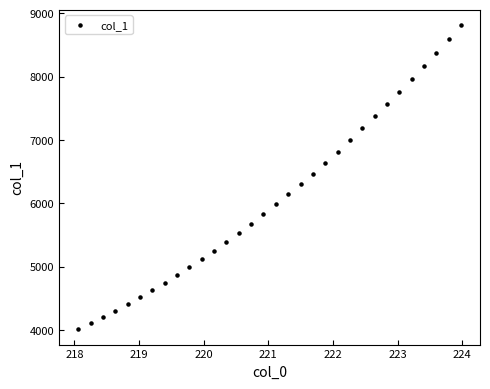

What is the range of X values (max minus min)?

5.9